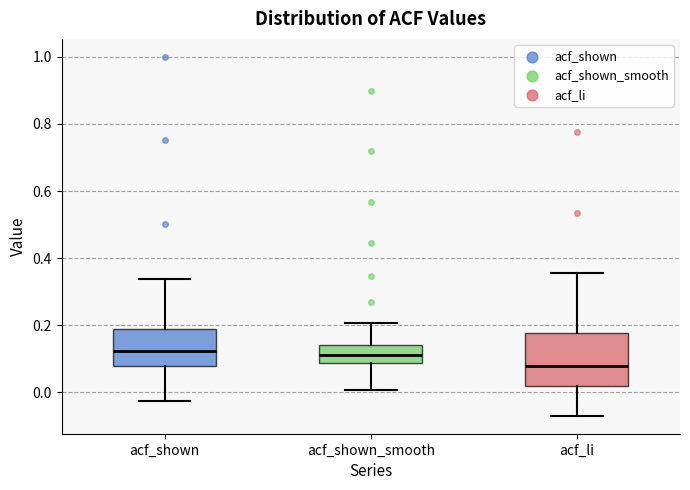

Reading left to right, read every box against the y-axis: the position of its median line, the range the box covers, and the ends of its whiskers. The values are not printed on the chart, so give them approximately, as read against the axis.

acf_shown: median 0.12, box 0.08 to 0.18, whiskers -0.02 to 0.34
acf_shown_smooth: median 0.12, box 0.08 to 0.14, whiskers 0.00 to 0.20
acf_li: median 0.08, box 0.02 to 0.18, whiskers -0.06 to 0.36